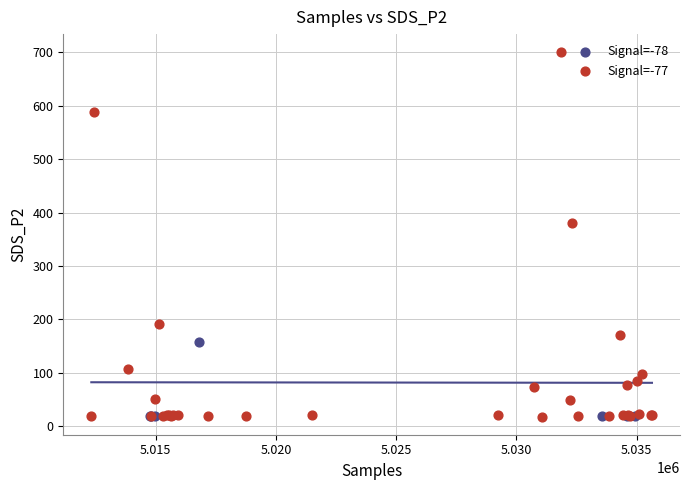

Which series reaches the maximum Y coordinate?

Signal=-77